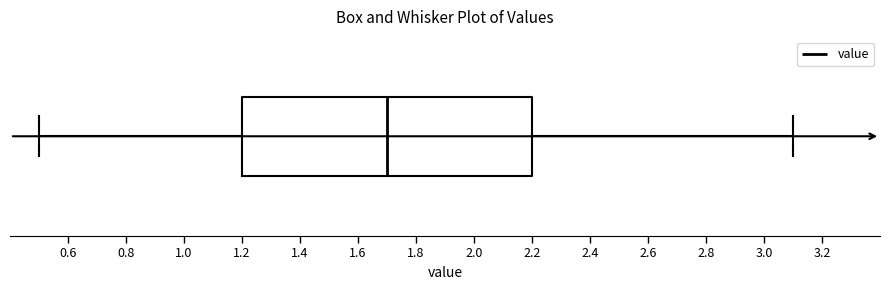

Transcribe this box plot: give where the median line is, the range the box spans, and where the two whiskers end, as read against the x-axis. The values are not printed on the chart, so give them approximately, as read against the axis.

median 1.7, box 1.2 to 2.2, whiskers 0.5 to 3.1